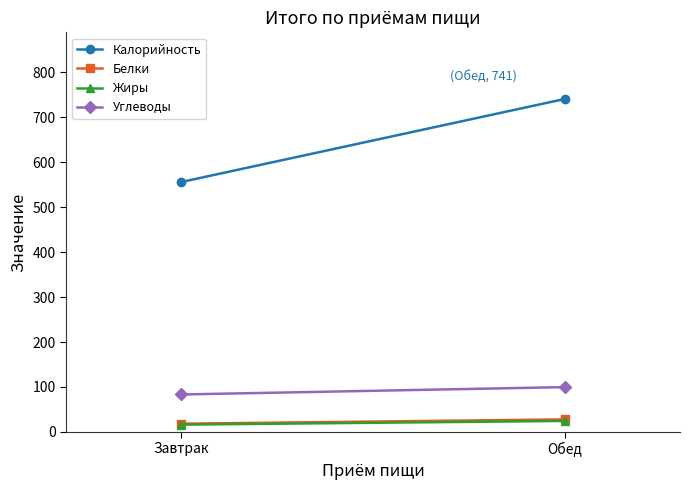

What is the total value across all series at Обед?

892.9